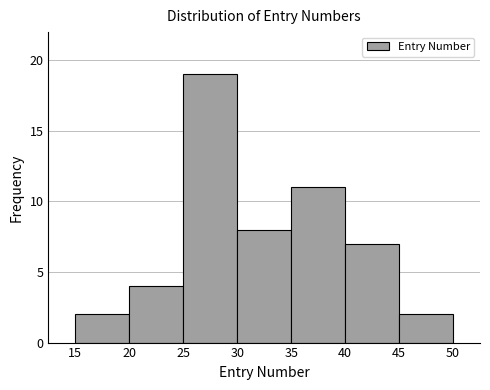

Reading left to right, transcribe this chart: for each bar, give the range it covers on the x-axis and its height. The values are not printed on the chart, so give them approximately, as read against the axis.

15 to 20: 2
20 to 25: 4
25 to 30: 19
30 to 35: 8
35 to 40: 11
40 to 45: 7
45 to 50: 2